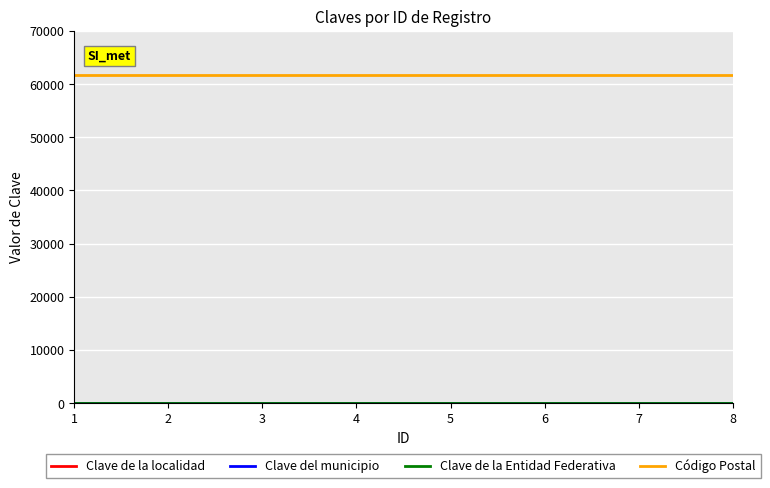

What is the average value of the Clave de la Entidad Federativa series?

16